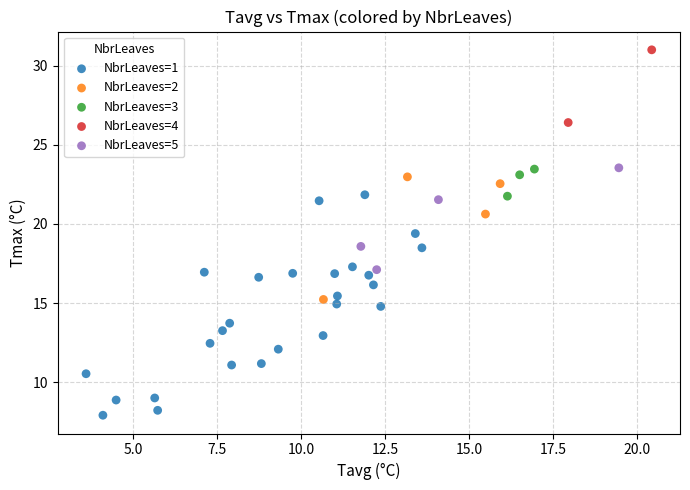

Which series contains the lowest Y value?

NbrLeaves=1